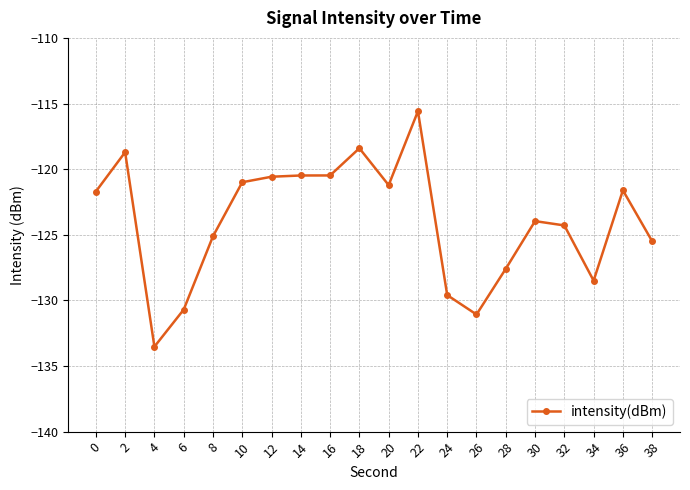

What is the average value?

-124.0